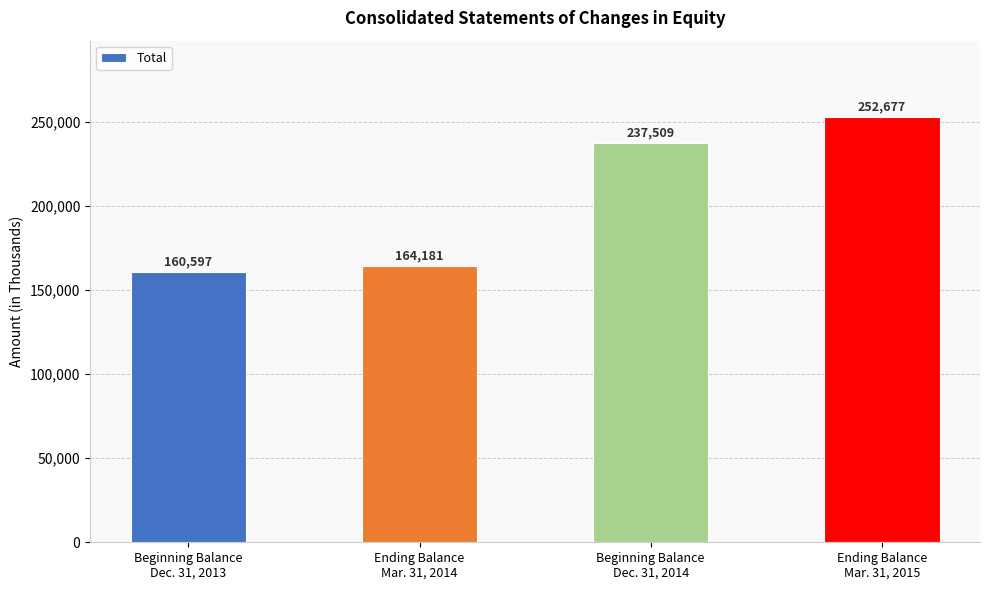

List the labels in order of value, largest first.

Ending Balance
Mar. 31, 2015, Beginning Balance
Dec. 31, 2014, Ending Balance
Mar. 31, 2014, Beginning Balance
Dec. 31, 2013